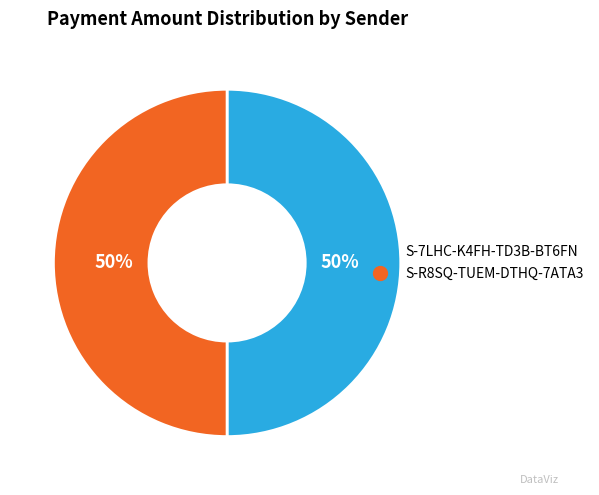

Is it true that S-7LHC-K4FH-TD3B-BT6FN is 50% of the pie?

True